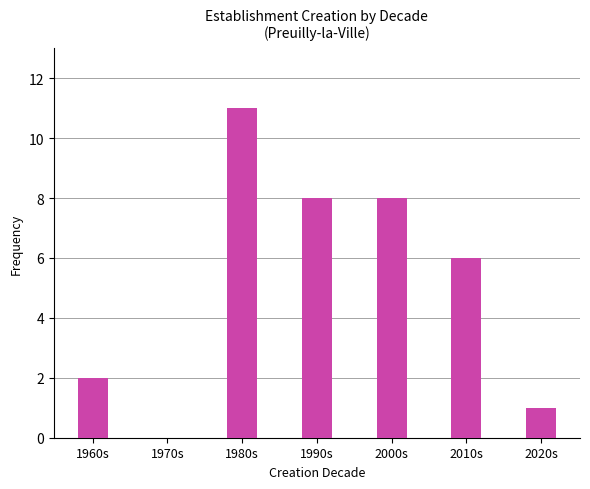

Reading right to left, what are all the values shown in this chart?

2020s=1	2010s=6	2000s=8	1990s=8	1980s=11	1970s=0	1960s=2